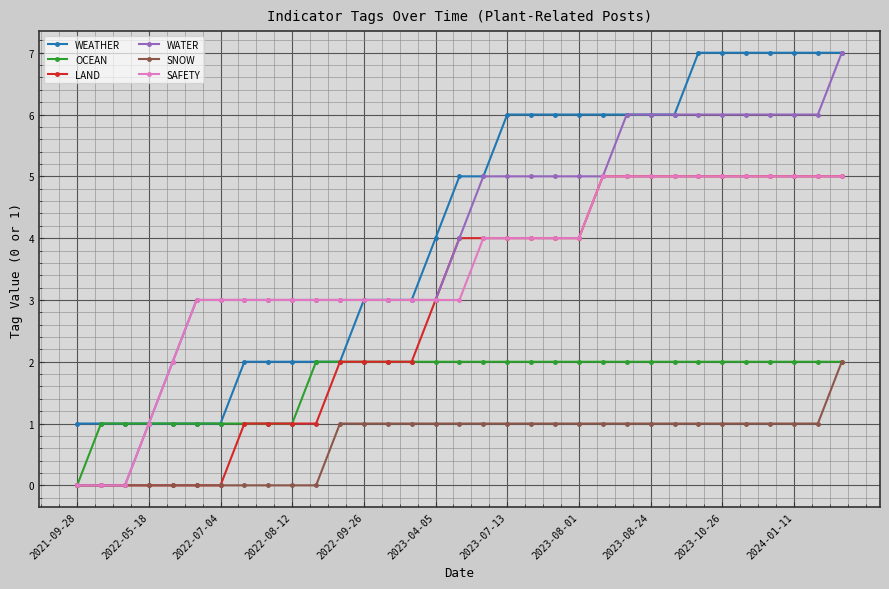

Which series has the widest spread of values?

WATER